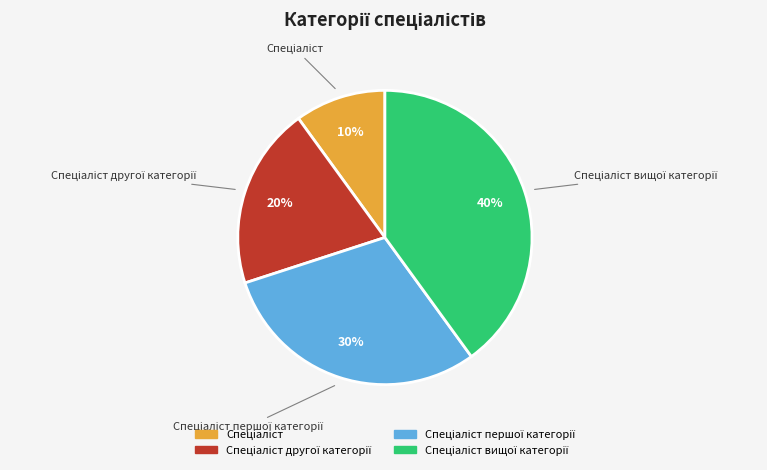

To the nearest percent, what is the difference between the largest and smallest slice percentages?

30%